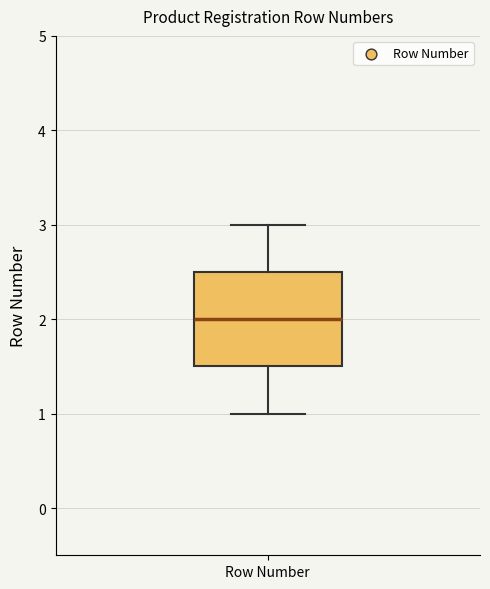

Read this box plot against the y-axis: the position of the median line, the range covered by the box, and the ends of both whiskers. The values are not printed on the chart, so give them approximately, as read against the axis.

median 2.0, box 1.5 to 2.5, whiskers 1.0 to 3.0